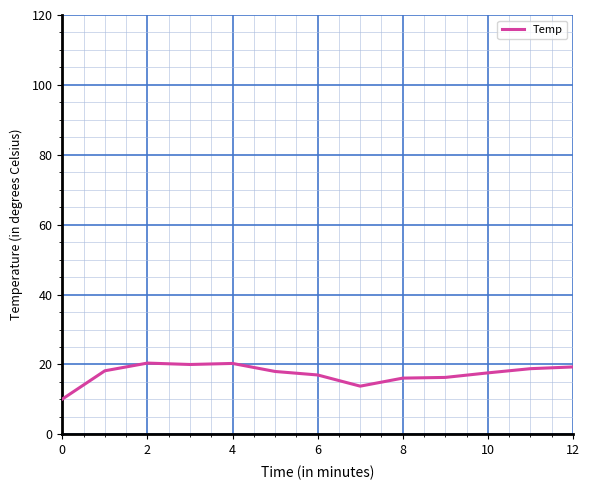

What is the greatest value displayed?

20.4